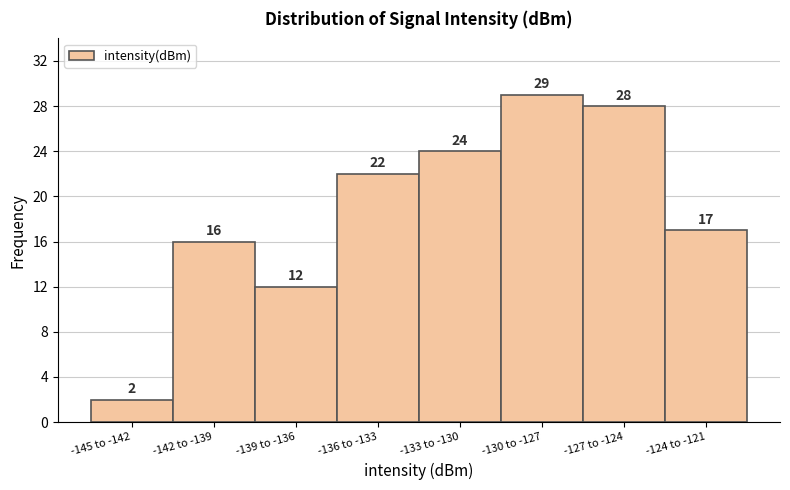

Reading left to right, extract all data points from this chart.

-145 to -142=2	-142 to -139=16	-139 to -136=12	-136 to -133=22	-133 to -130=24	-130 to -127=29	-127 to -124=28	-124 to -121=17